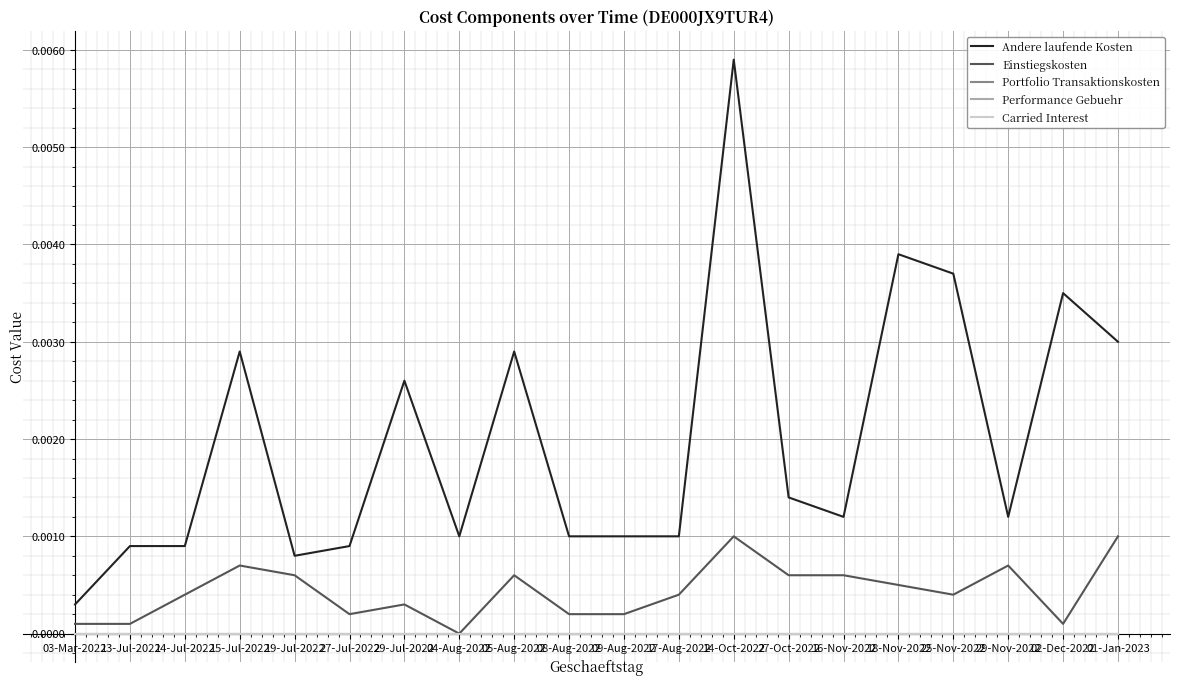

How many interior local peaks does the Andere laufende Kosten series have?

6